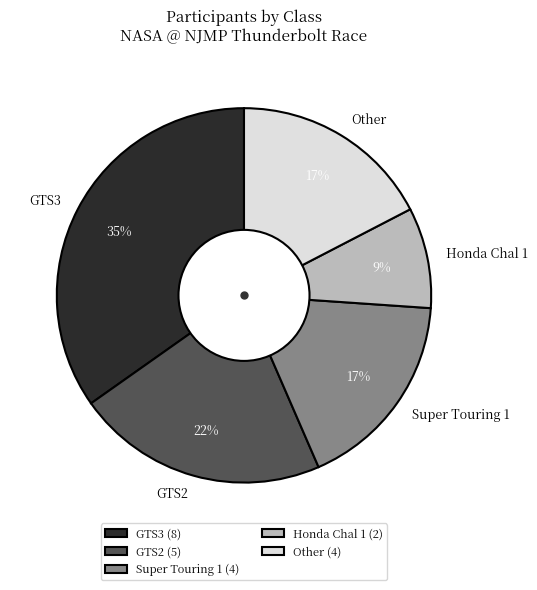

Is the sum of GTS2 and Other greater than half?

No